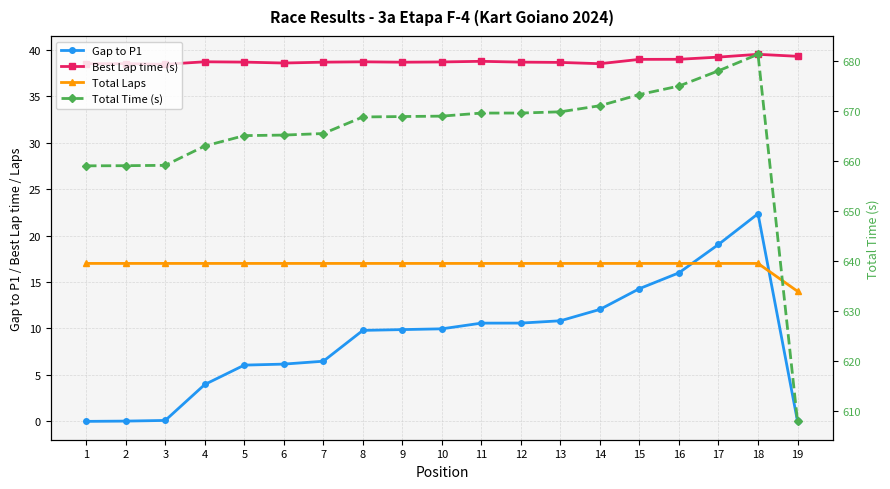

True or false: Total Time (s) has more than 0 interior local peaks.

True